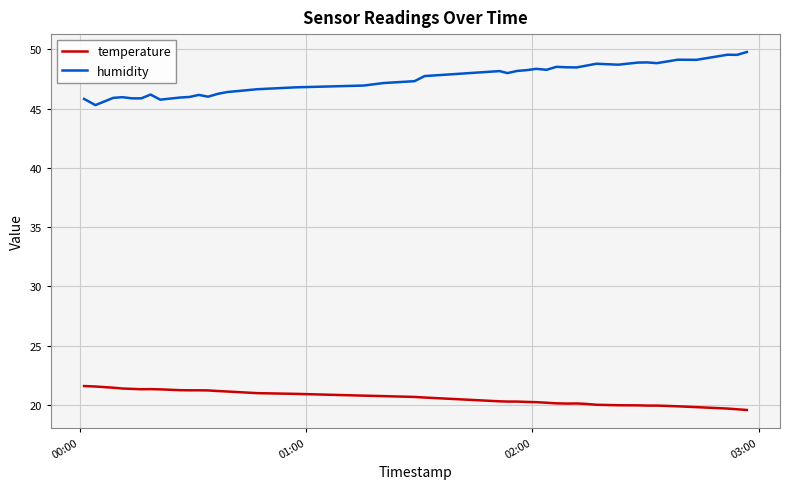

True or false: humidity and temperature intersect in this chart.

False